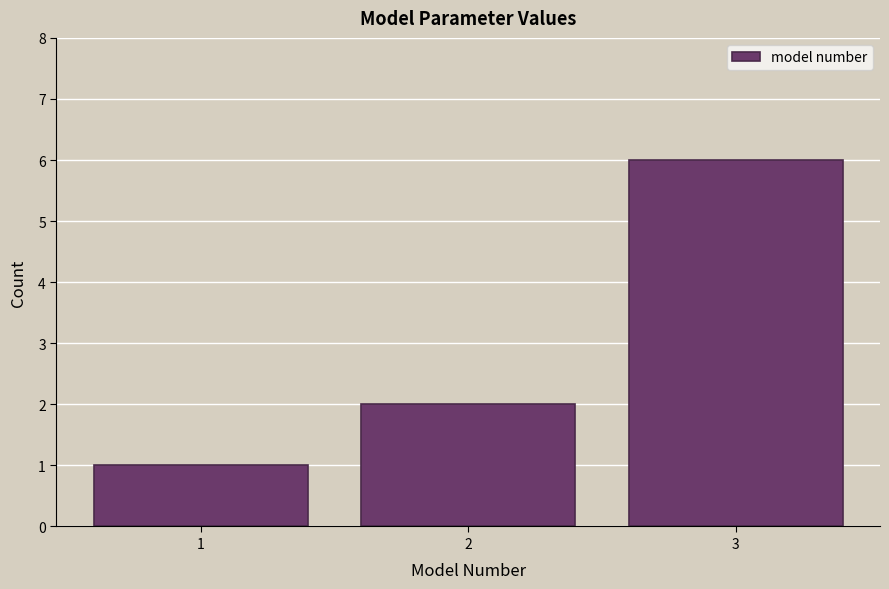

Reading left to right, list all the values displayed in this chart.

1=1	2=2	3=6